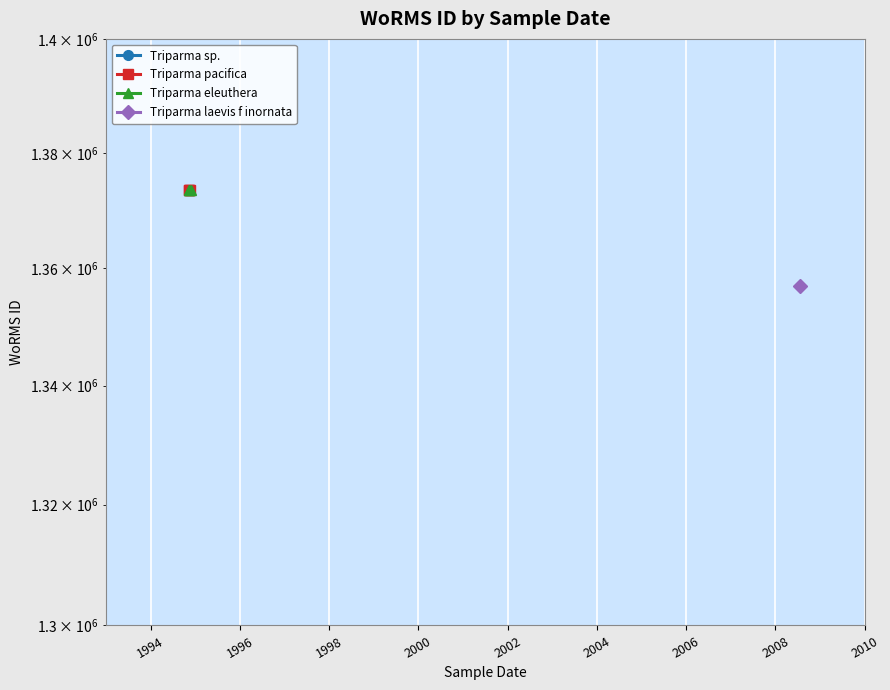

Which has a higher value, 1994 or 1996?

1994